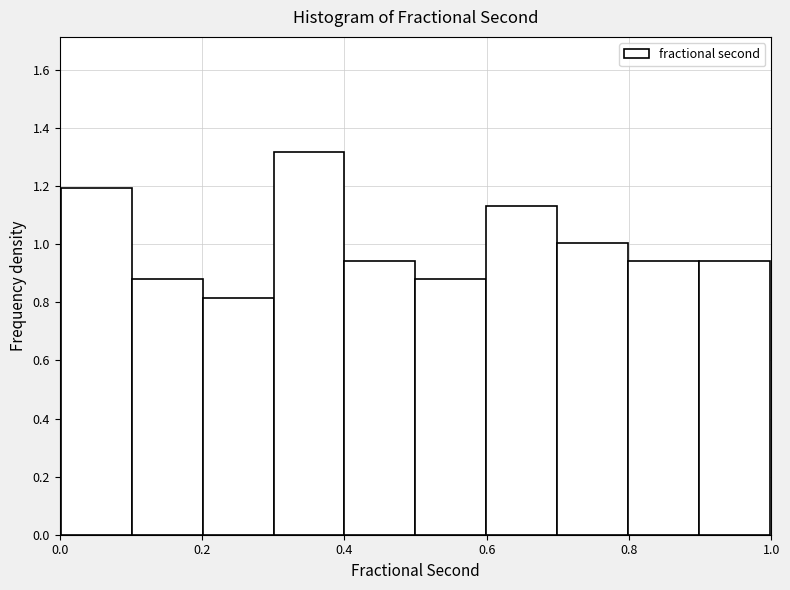

How tall is the bar that spans 0.4 to 0.5 on the x-axis? Neither the bar edges nor the heights are printed on the chart, so give them approximately, as read against the axes.

0.94